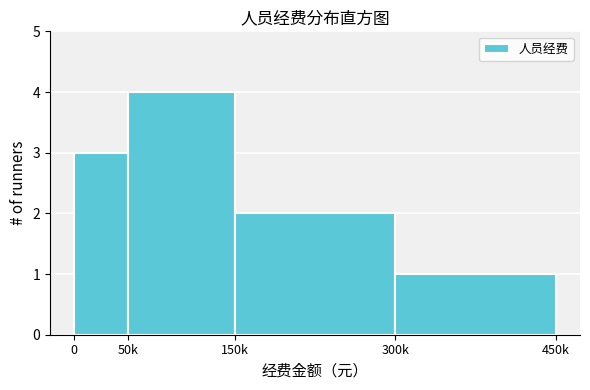

Reading left to right, what are all the values shown in this chart?

3	4	2	1